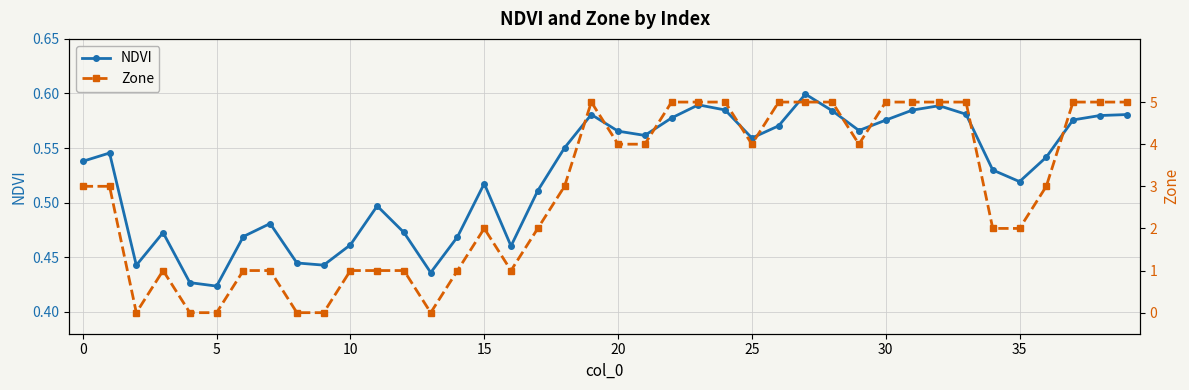

Reading left to right, what are all the values shown in this chart?

NDVI: 0.5	0.5	0.4	0.5	0.4	0.4	0.5	0.5	0.4	0.4	0.5	0.5	0.5	0.4	0.5	0.5	0.5	0.5	0.6	0.6	0.6	0.6	0.6	0.6	0.6	0.6	0.6	0.6	0.6	0.6	0.6	0.6	0.6	0.6	0.5	0.5	0.5	0.6	0.6	0.6
Zone: 3.0	3.0	0.0	1.0	0.0	0.0	1.0	1.0	0.0	0.0	1.0	1.0	1.0	0.0	1.0	2.0	1.0	2.0	3.0	5.0	4.0	4.0	5.0	5.0	5.0	4.0	5.0	5.0	5.0	4.0	5.0	5.0	5.0	5.0	2.0	2.0	3.0	5.0	5.0	5.0